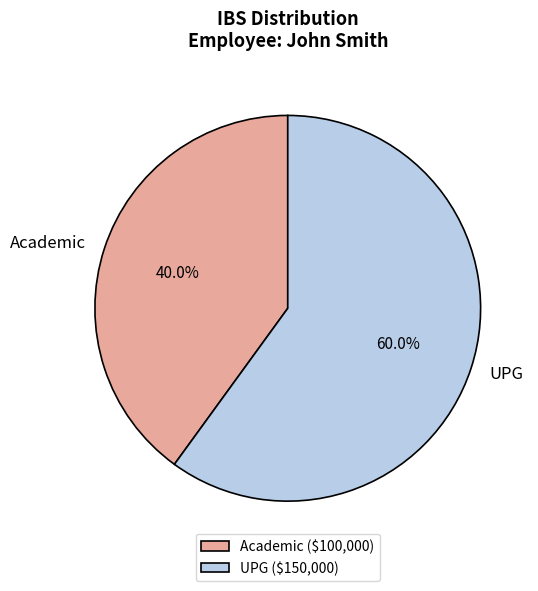

The Academic slice represents 50% of the pie. True or false?

False